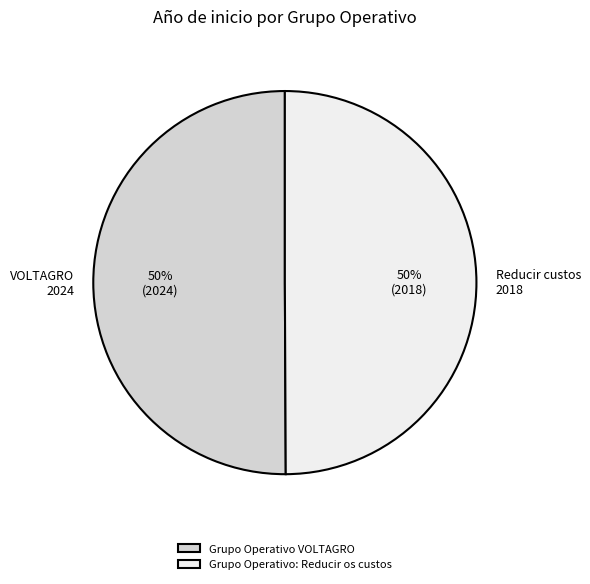

Is the sum of Grupo Operativo VOLTAGRO and Grupo Operativo: Reducir os custos greater than half?

Yes